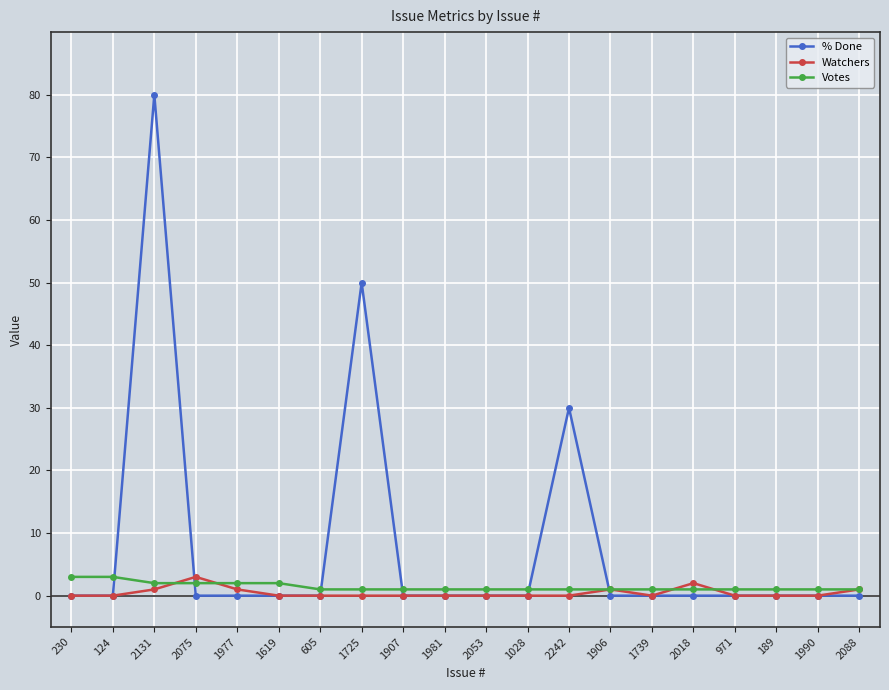

True or false: % Done and Votes intersect in this chart.

True